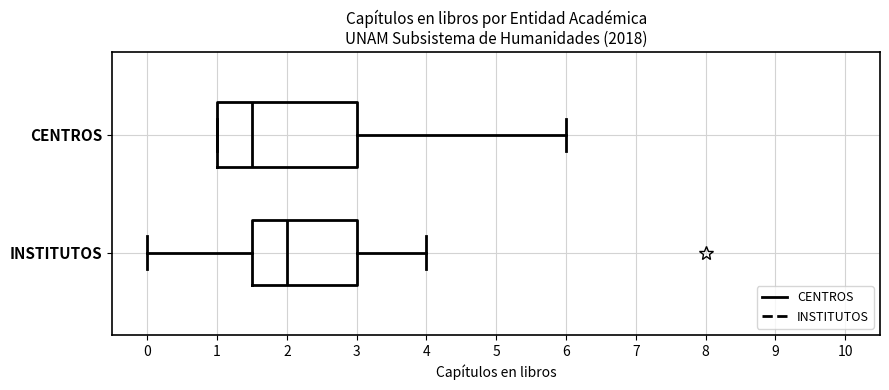

Comparing the boxes themselves (not the whiskers), which one is the widest?

CENTROS